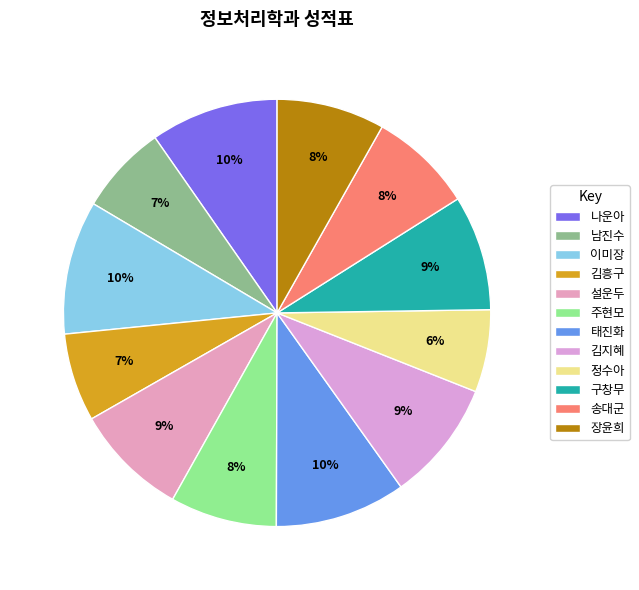

How many slices are in this pie chart?

12